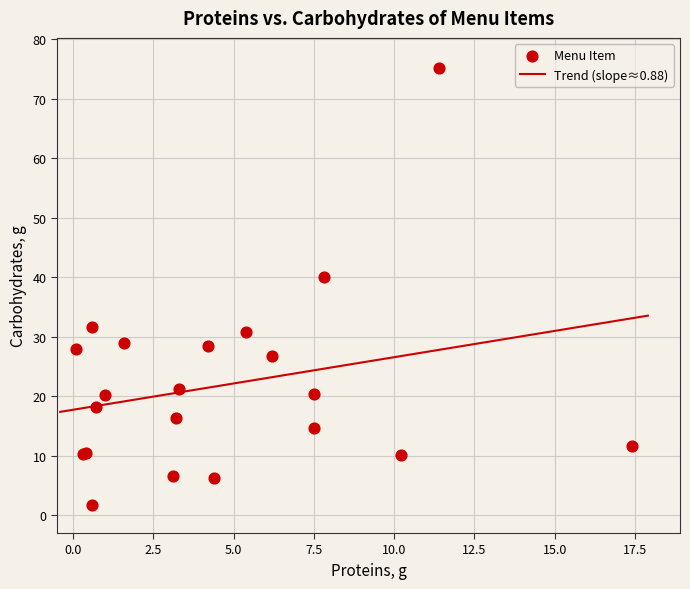

What Y value in the scatter plot is closest to 38?

40.0